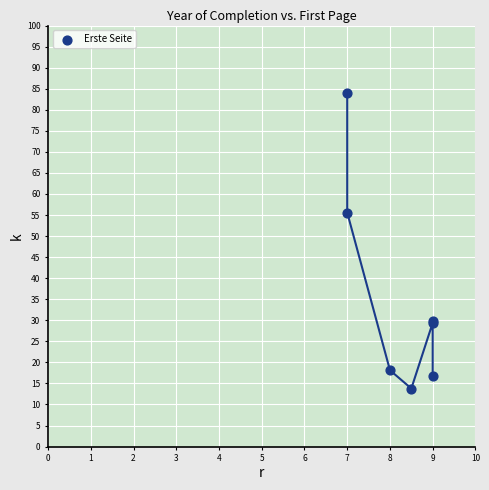

What Y value in the scatter plot is closest to 48?

55.6